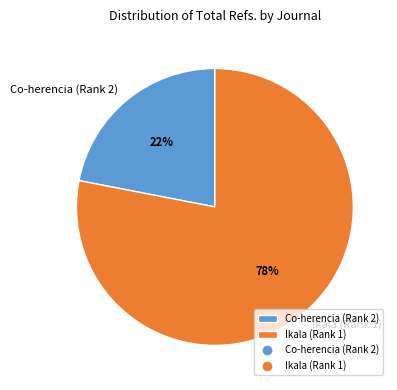

Do Co-herencia (Rank 2) and Ikala (Rank 1) together represent more than half of the pie?

Yes